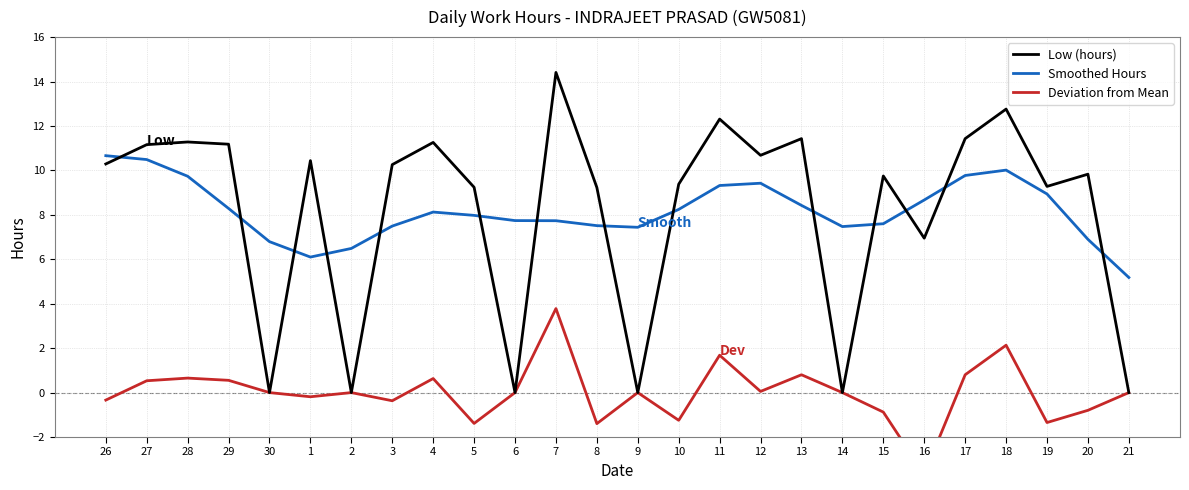

Where is the first local maximum for Low (hours)?

28